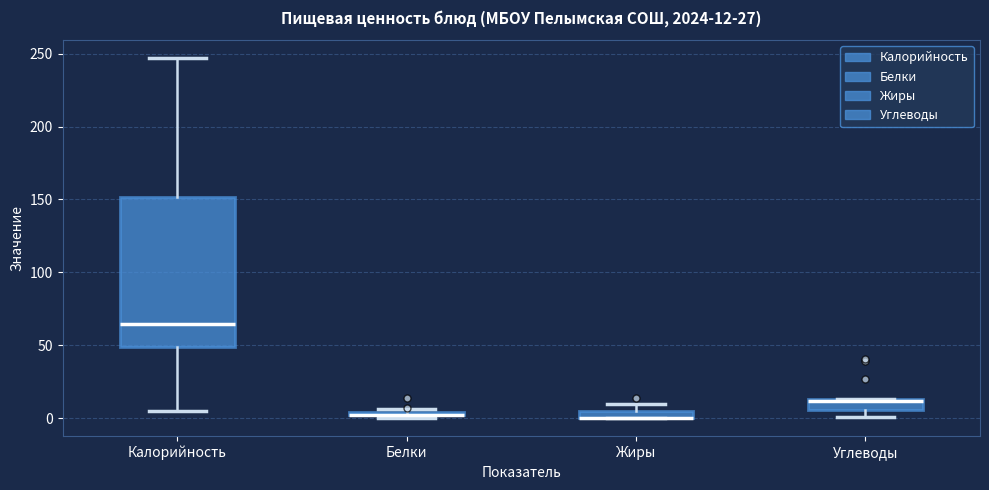

Which box is the tallest, from its lower edge to its upper edge?

Калорийность